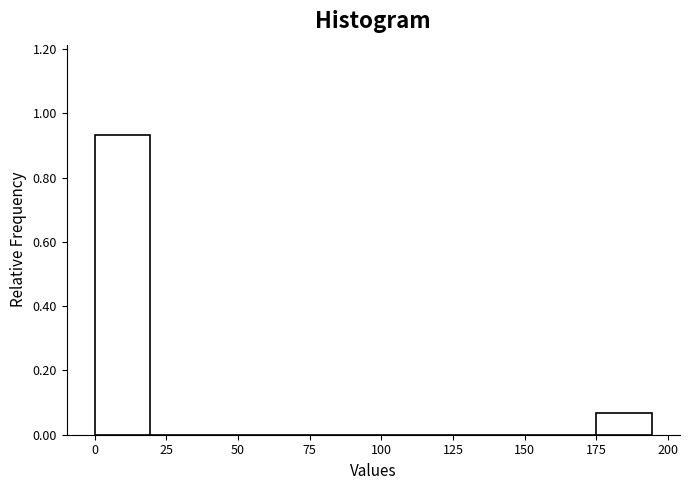

Around what value on the x-axis is the tallest bar? Give the approximate position of its centre, as read against the axis.

10